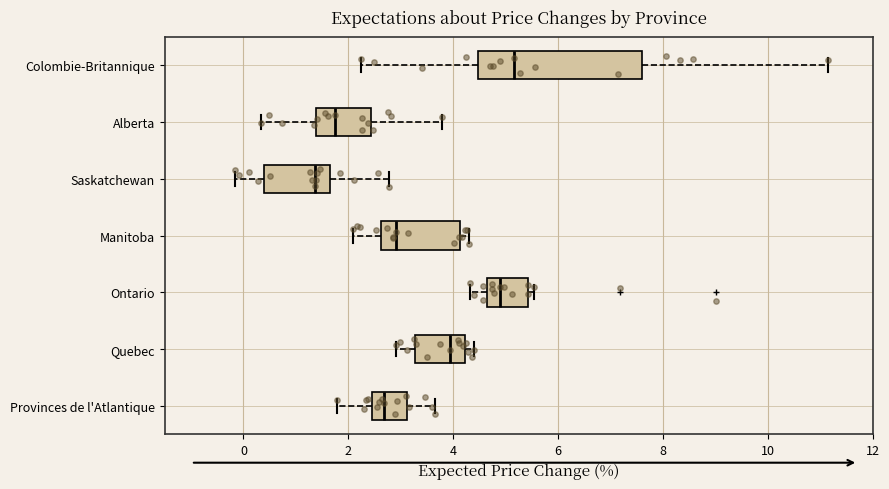

Where does the median line of the box for Quebec sit on the x-axis? The values are not printed on the chart, so give them approximately, as read against the axis.

4.0